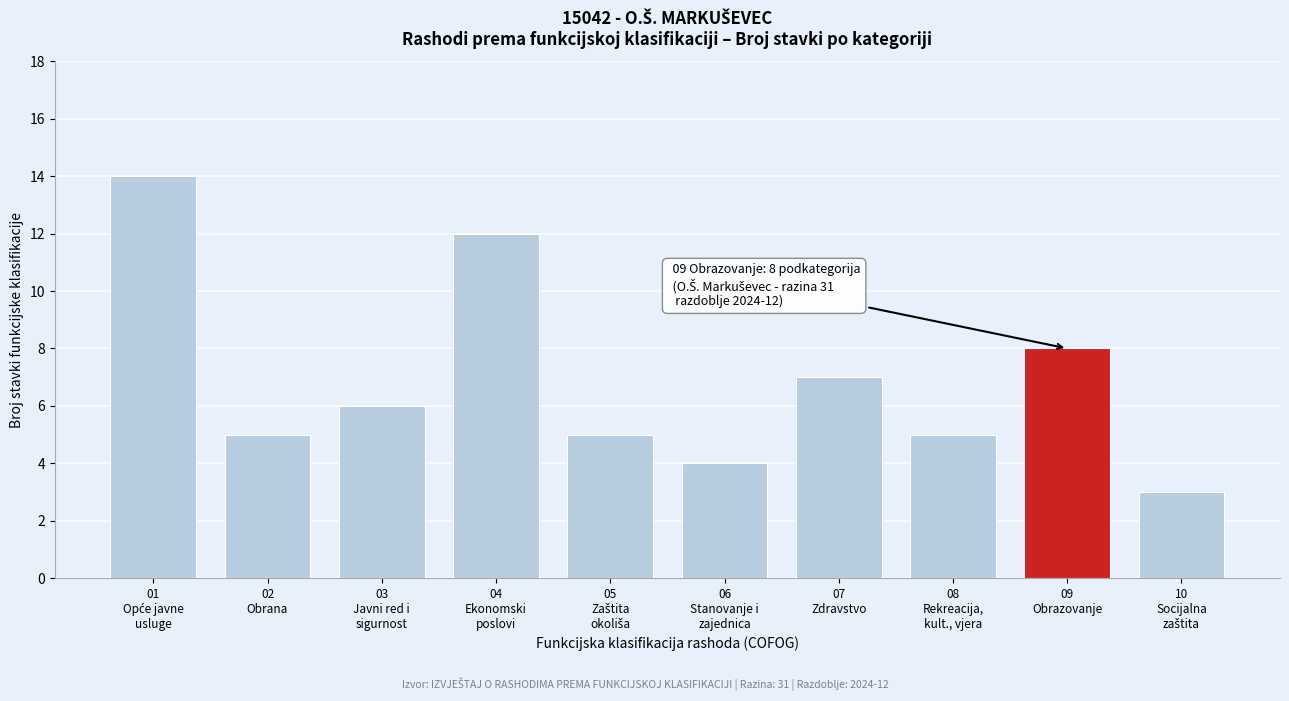

Reading left to right, transcribe all the data shown in this chart.

14	5	6	12	5	4	7	5	8	3